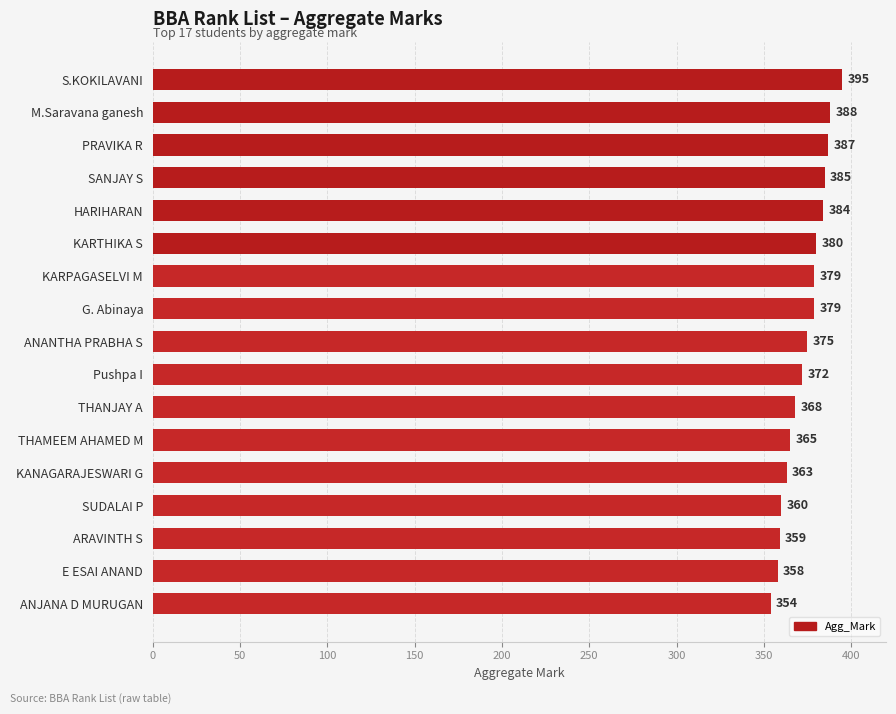

What is the difference between the values at HARIHARAN and KARPAGASELVI M?

5